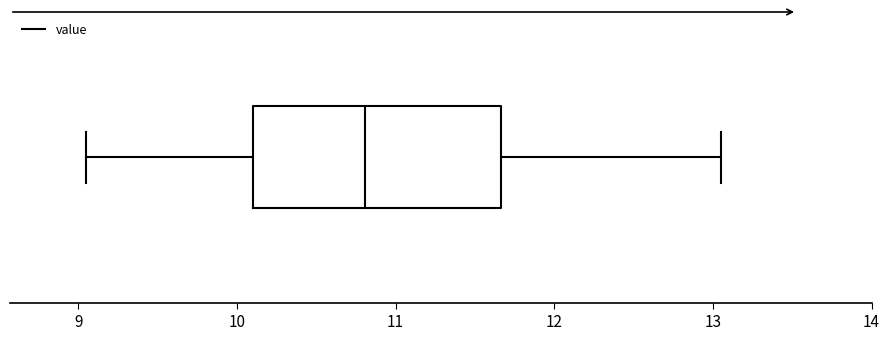

Where is the left edge of the box on the x-axis? The values are not printed on the chart, so give them approximately, as read against the axis.

10.1